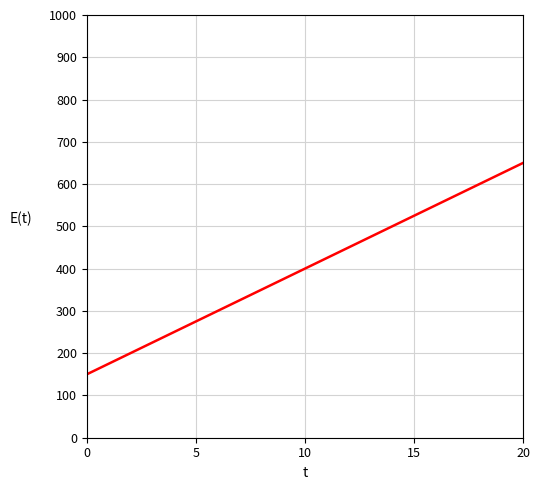

What is the smallest value displayed?

150